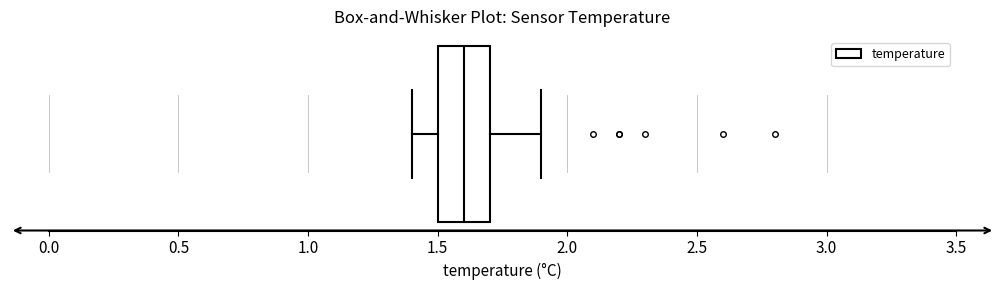

Where is the left edge of the box on the x-axis? The values are not printed on the chart, so give them approximately, as read against the axis.

1.5